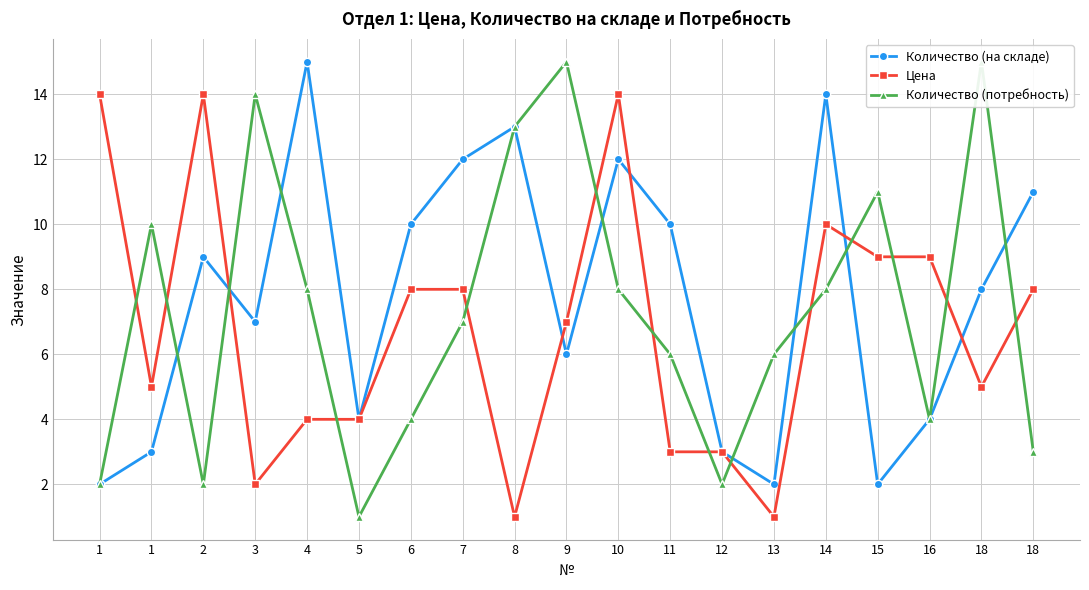

How many data points in Количество (на складе) are above 8?

9